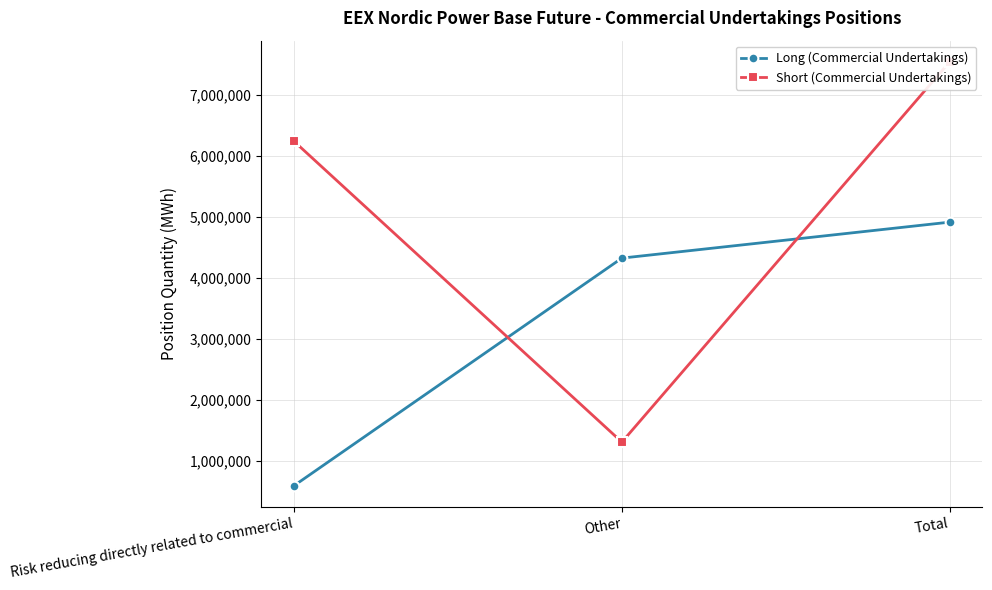

How many lines are shown in the chart?

2